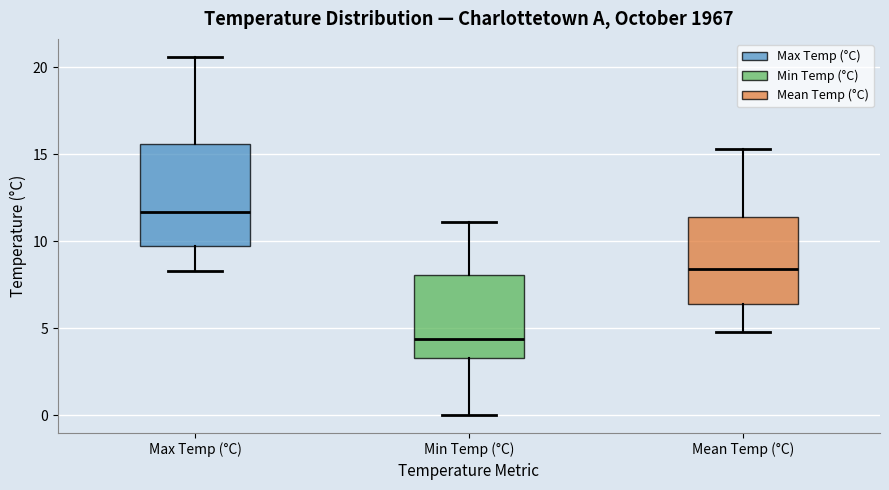

Reading left to right, read every box against the y-axis: the position of its median line, the range the box covers, and the ends of its whiskers. The values are not printed on the chart, so give them approximately, as read against the axis.

Max Temp (°C): median 11.5, box 9.5 to 15.5, whiskers 8.5 to 20.5
Min Temp (°C): median 4.5, box 3.5 to 8.0, whiskers 0.0 to 11.0
Mean Temp (°C): median 8.5, box 6.5 to 11.5, whiskers 5.0 to 15.5